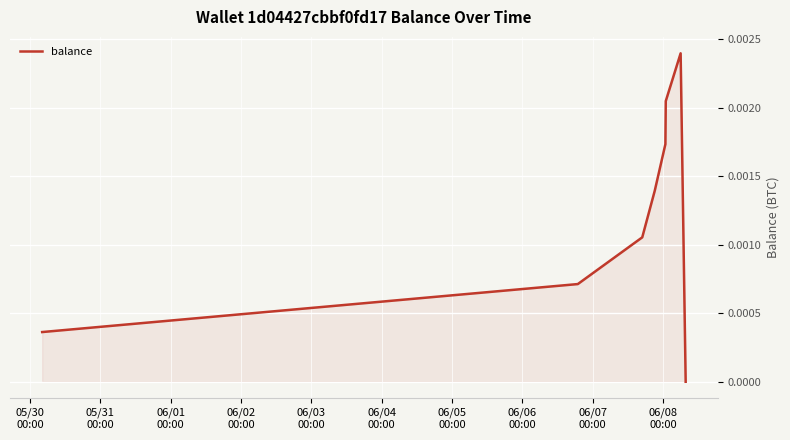

True or false: the data has more than 0 interior local peaks.

True